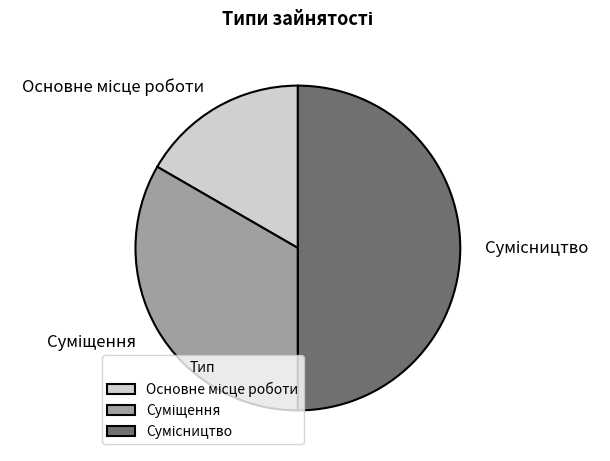

To the nearest percent, what is the difference between the largest and smallest slice percentages?

33%